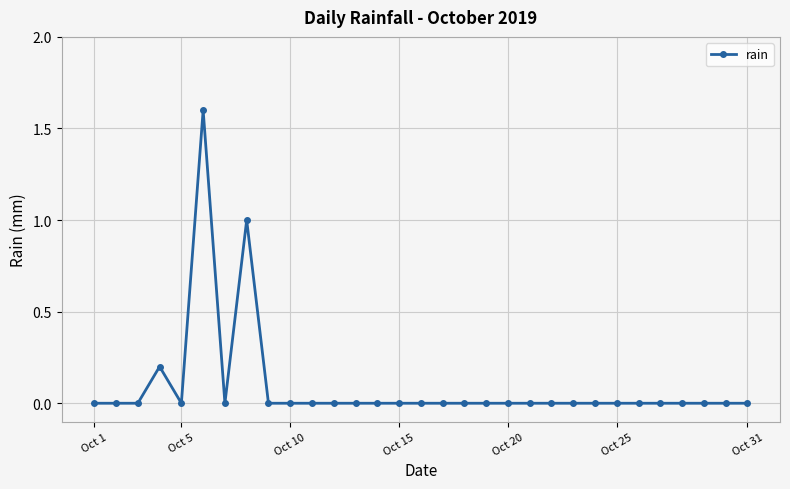

Reading left to right, what are all the values shown in this chart?

0.0	0.0	0.0	0.2	0.0	1.6	0.0	1.0	0.0	0.0	0.0	0.0	0.0	0.0	0.0	0.0	0.0	0.0	0.0	0.0	0.0	0.0	0.0	0.0	0.0	0.0	0.0	0.0	0.0	0.0	0.0